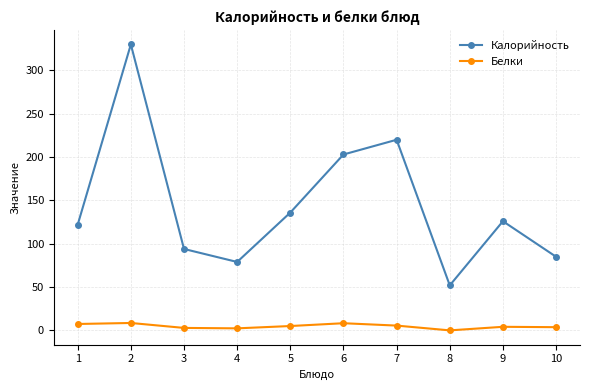

Rank the series by their average value, from highest to lowest.

Калорийность, Белки